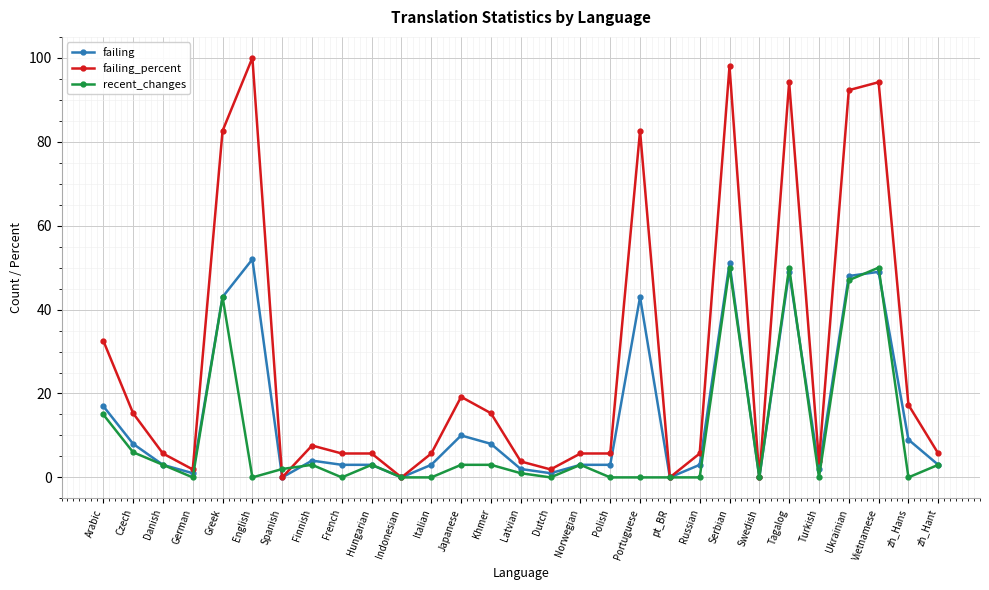

Which series has the largest range (max minus min)?

failing_percent